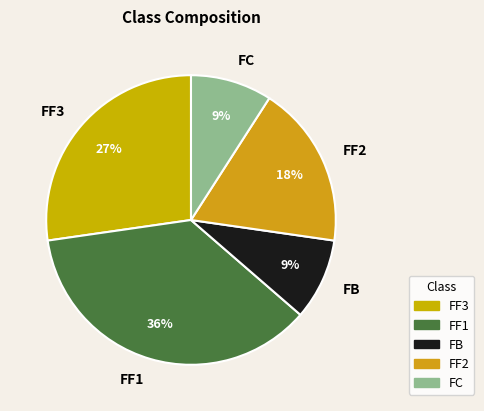

Is the sum of FF2 and FB greater than half?

No